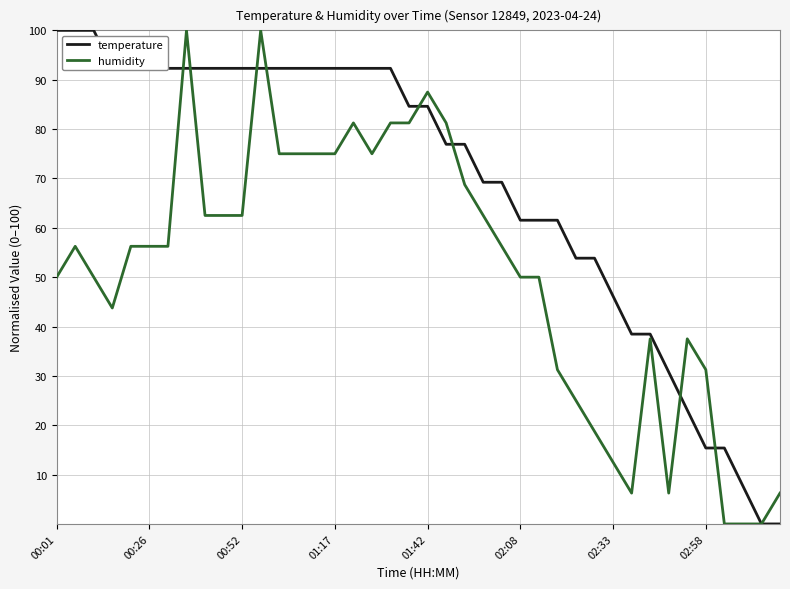

What is the average value of the humidity series?

51.1